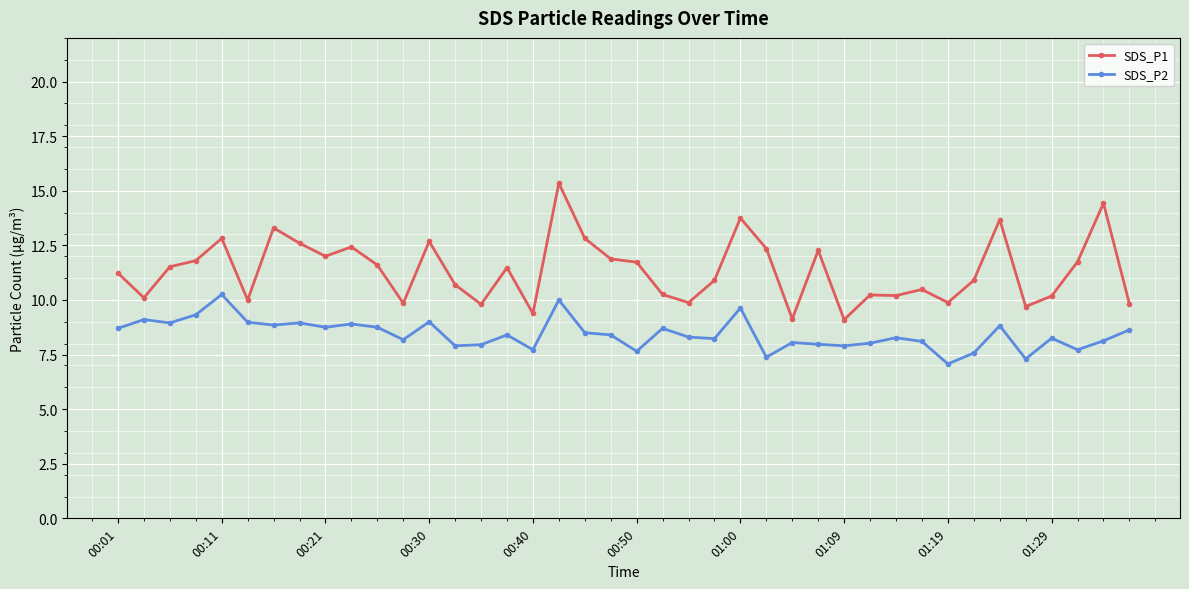

True or false: SDS_P1 and SDS_P2 intersect in this chart.

False